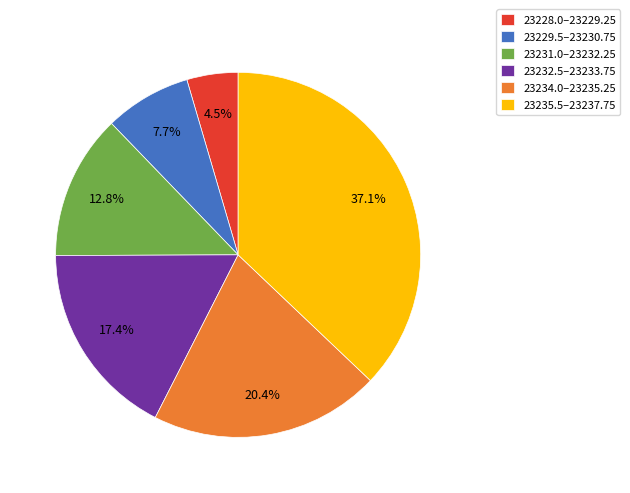

To the nearest percent, what is the average slice percentage?

17%